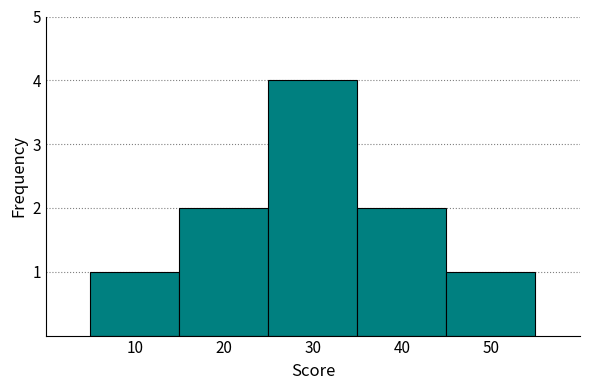

How tall is the bar that spans 15 to 25 on the x-axis? The values are not printed on the chart, so give them approximately, as read against the axis.

2